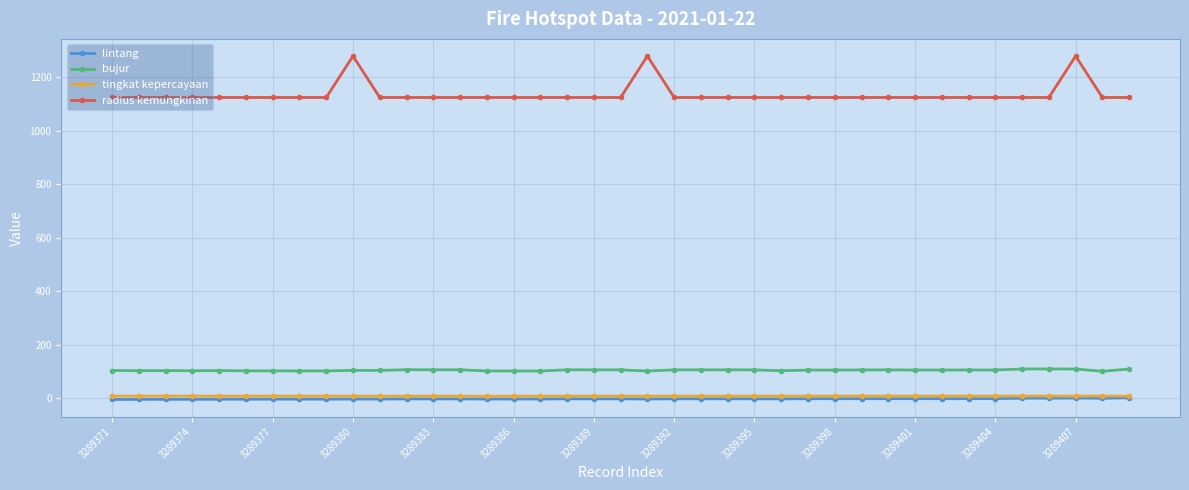

What is the value of the radius kemungkinan point at the 12th from the left?

1125.0